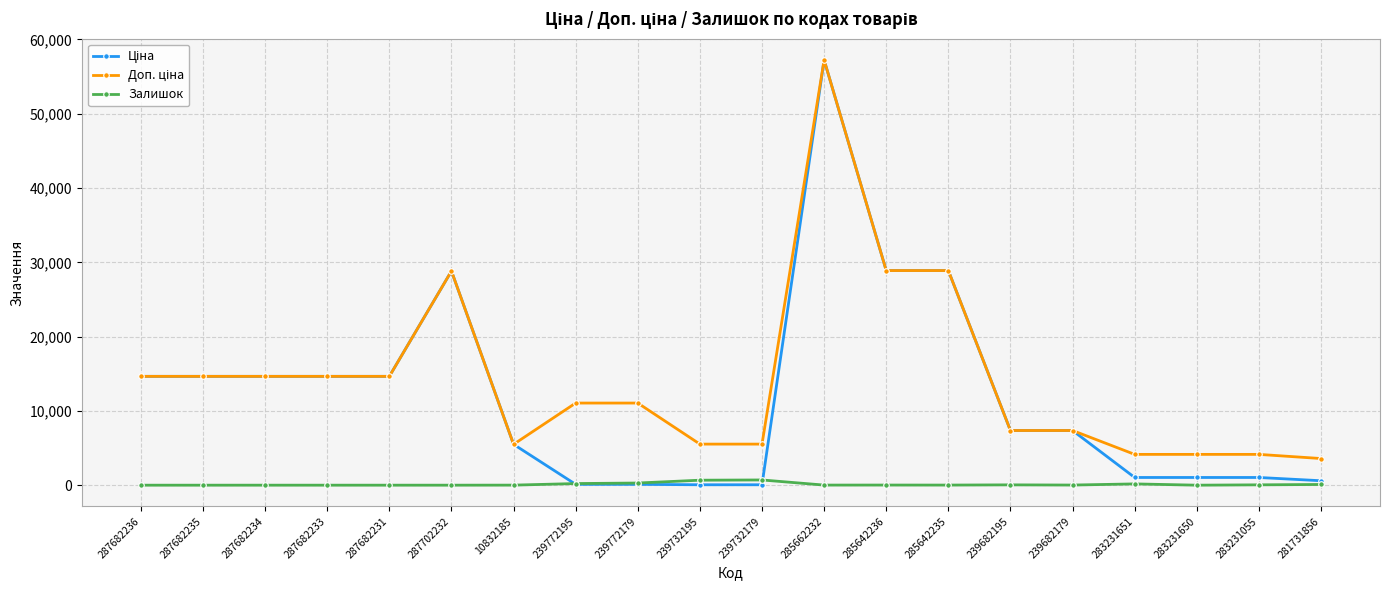

What is the maximum value shown in the chart?

57235.5